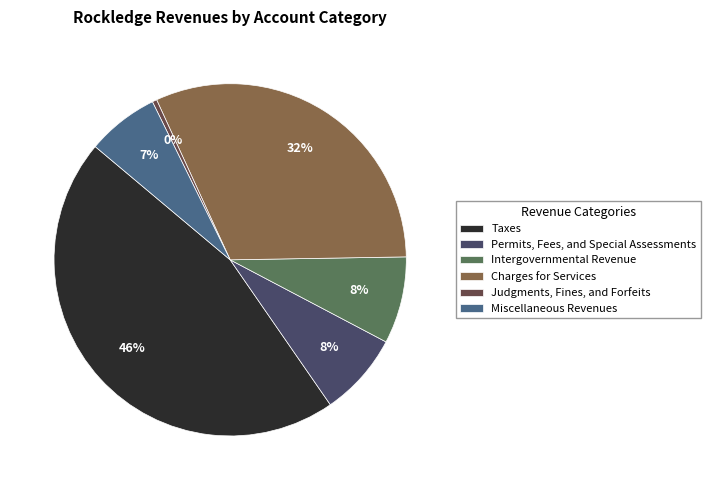

To the nearest percent, what is the combined percentage of Judgments, Fines, and Forfeits and Taxes?

46%